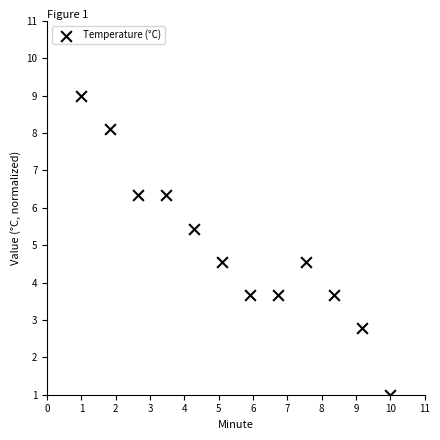

What is the average Y value?

4.9